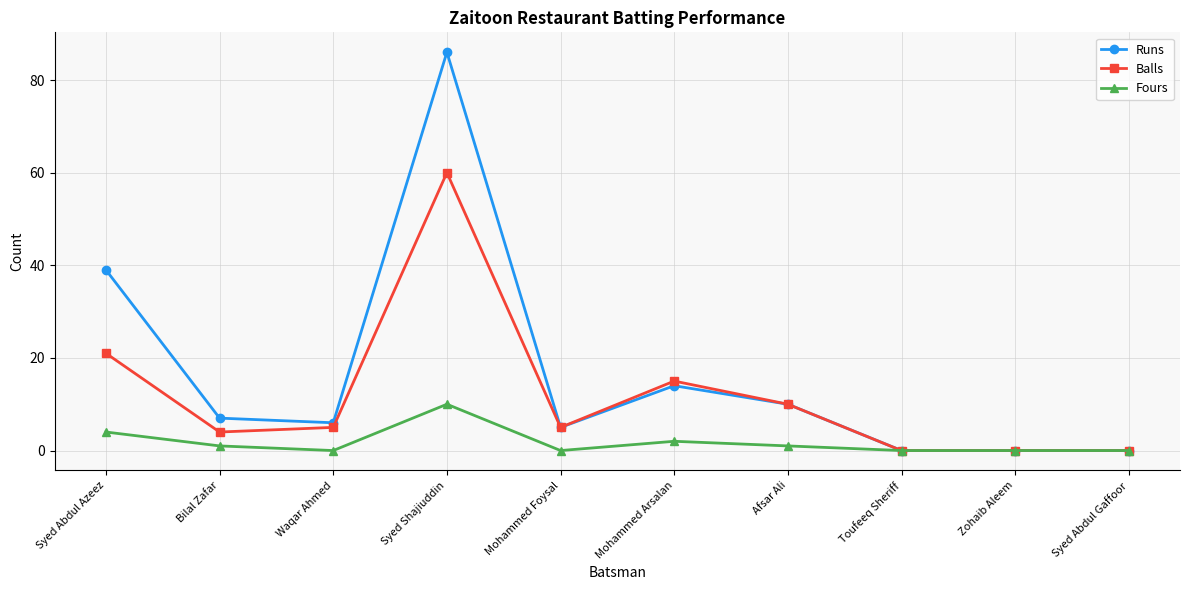

What are all the series names shown in the legend?

Runs, Balls, Fours